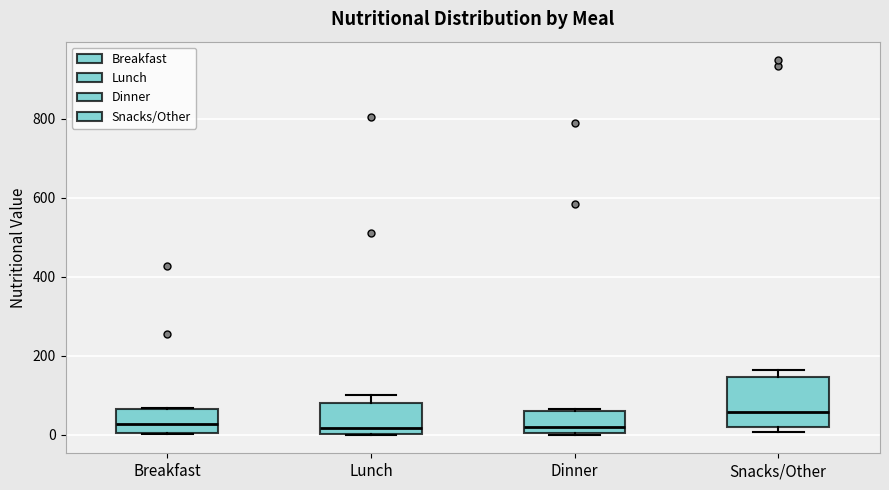

Reading left to right, transcribe this box plot: for each box, give where its median line is, the range the box spans, and where its two whiskers end, as read against the y-axis. The values are not printed on the chart, so give them approximately, as read against the axis.

Breakfast: median 20, box 0 to 60, whiskers 0 to 60
Lunch: median 20, box 0 to 80, whiskers 0 to 100
Dinner: median 20, box 0 to 60, whiskers 0 to 60
Snacks/Other: median 60, box 20 to 140, whiskers 0 to 160